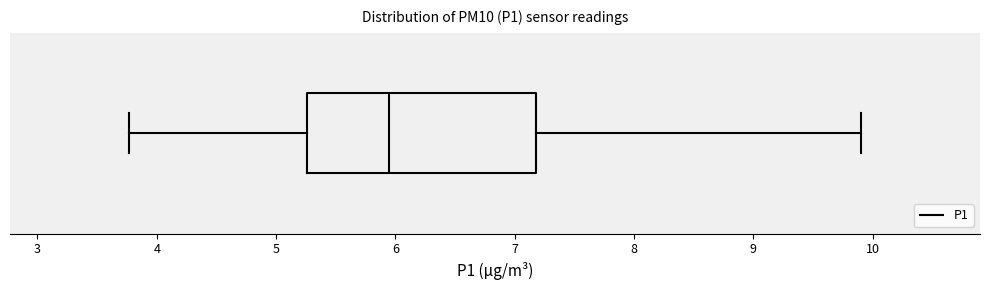

Where does the left whisker of the box end on the x-axis? The values are not printed on the chart, so give them approximately, as read against the axis.

3.8